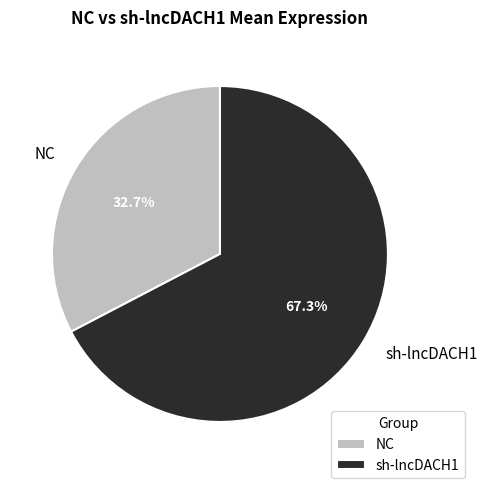

Count the number of slices in the pie.

2